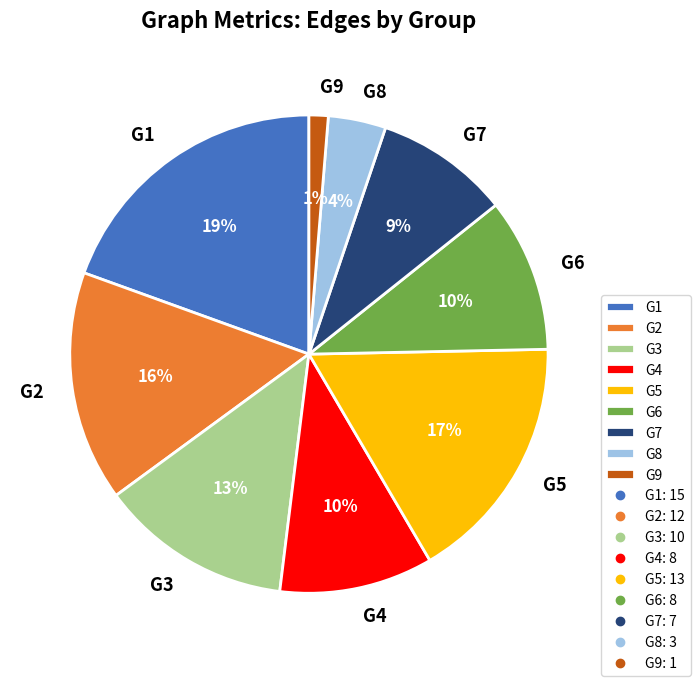

True or false: G4 accounts for 20% of the total.

False